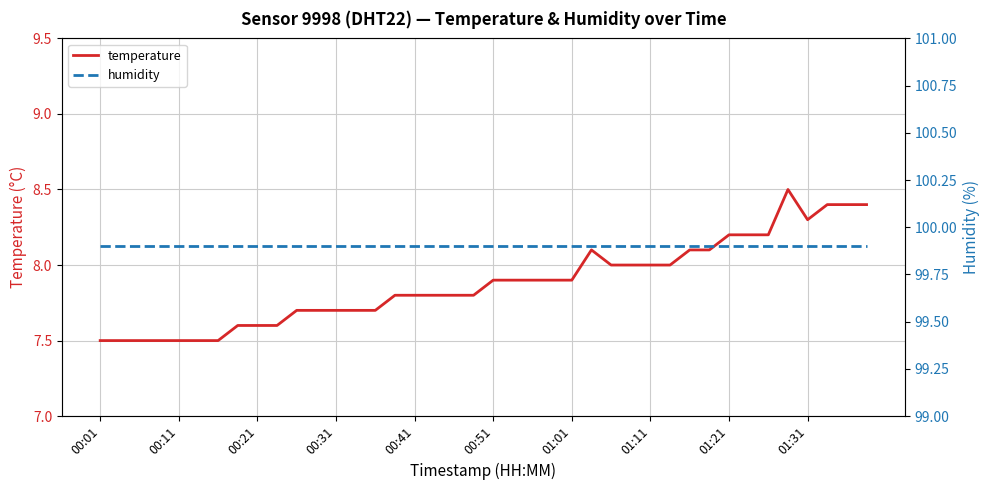

What is the label of the 2nd point from the left?

00:11